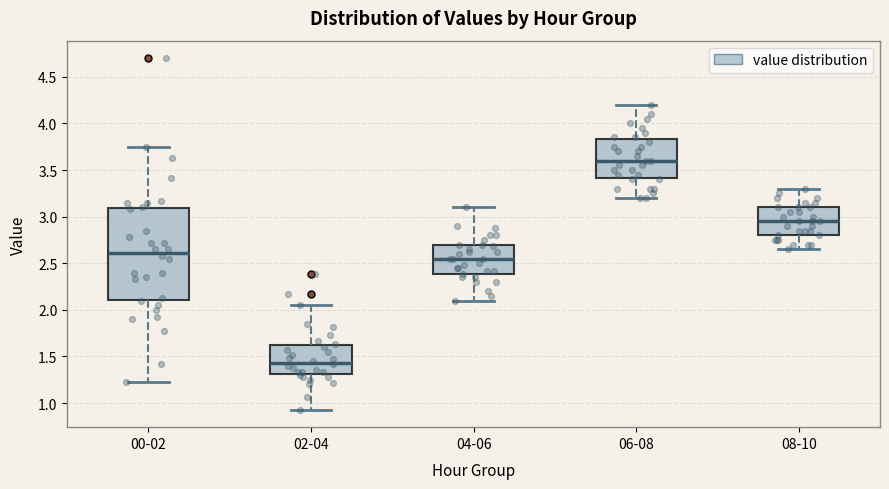

Reading left to right, transcribe this box plot: for each box, give where its median line is, the range the box spans, and where its two whiskers end, as read against the y-axis. The values are not printed on the chart, so give them approximately, as read against the axis.

00-02: median 2.60, box 2.10 to 3.10, whiskers 1.25 to 3.75
02-04: median 1.45, box 1.30 to 1.60, whiskers 0.95 to 2.05
04-06: median 2.55, box 2.40 to 2.70, whiskers 2.10 to 3.10
06-08: median 3.60, box 3.40 to 3.85, whiskers 3.20 to 4.20
08-10: median 2.95, box 2.80 to 3.10, whiskers 2.65 to 3.30